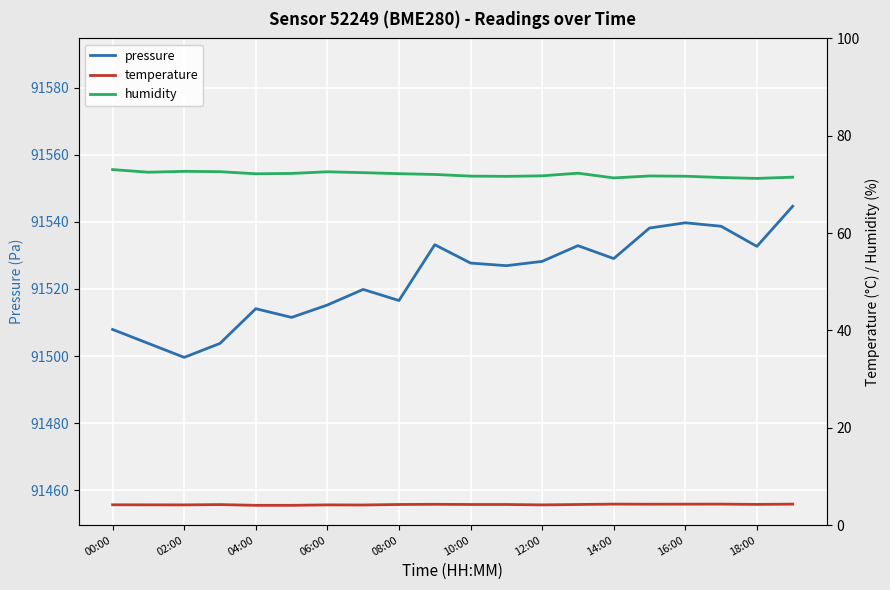

What is the highest value of the pressure series?

91544.6